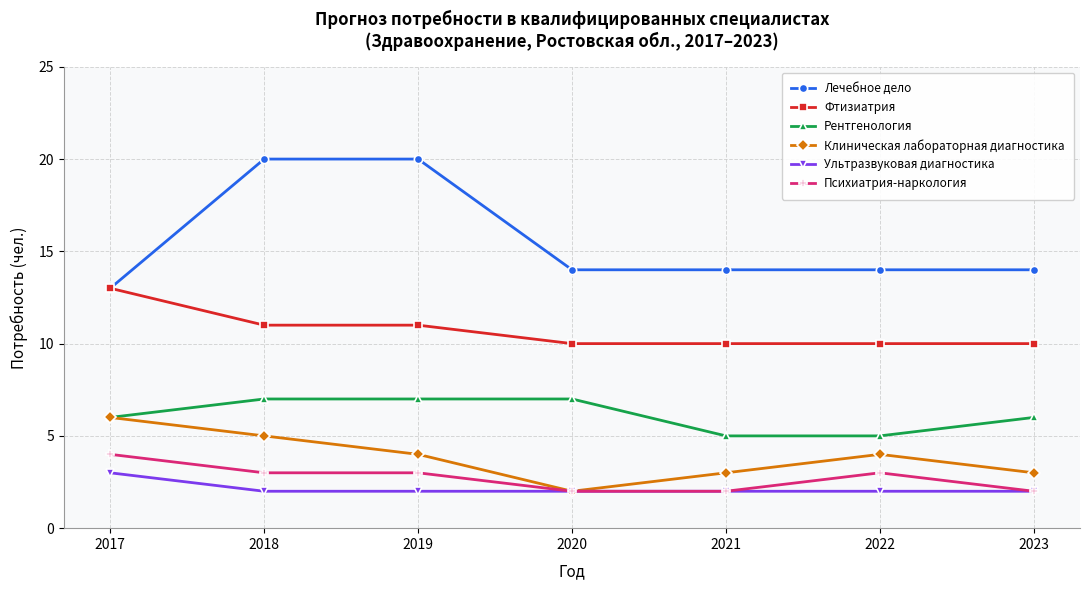

How many data points in Клиническая лабораторная диагностика are less than 4?

3